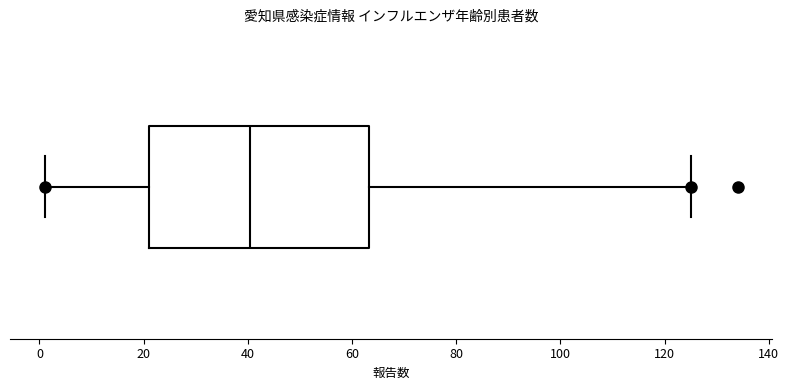

Read this box plot against the x-axis: the position of the median line, the range covered by the box, and the ends of both whiskers. The values are not printed on the chart, so give them approximately, as read against the axis.

median 40, box 22 to 64, whiskers 2 to 126